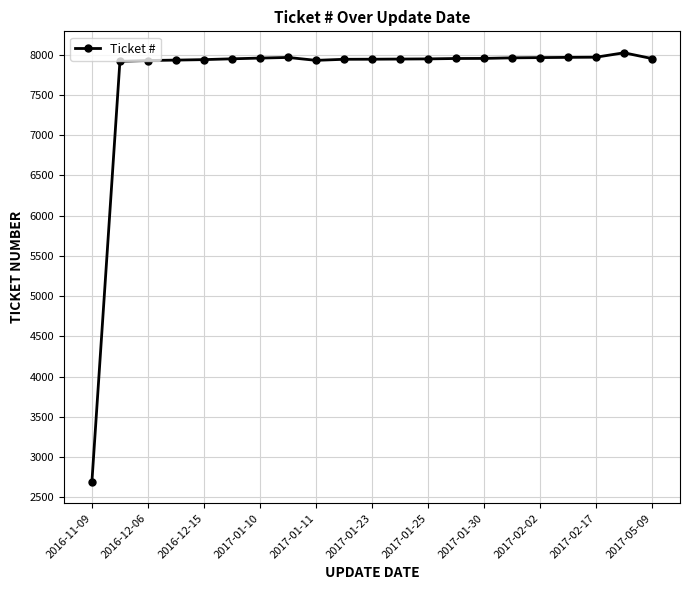

What is the value of the 2nd point from the left?

7917